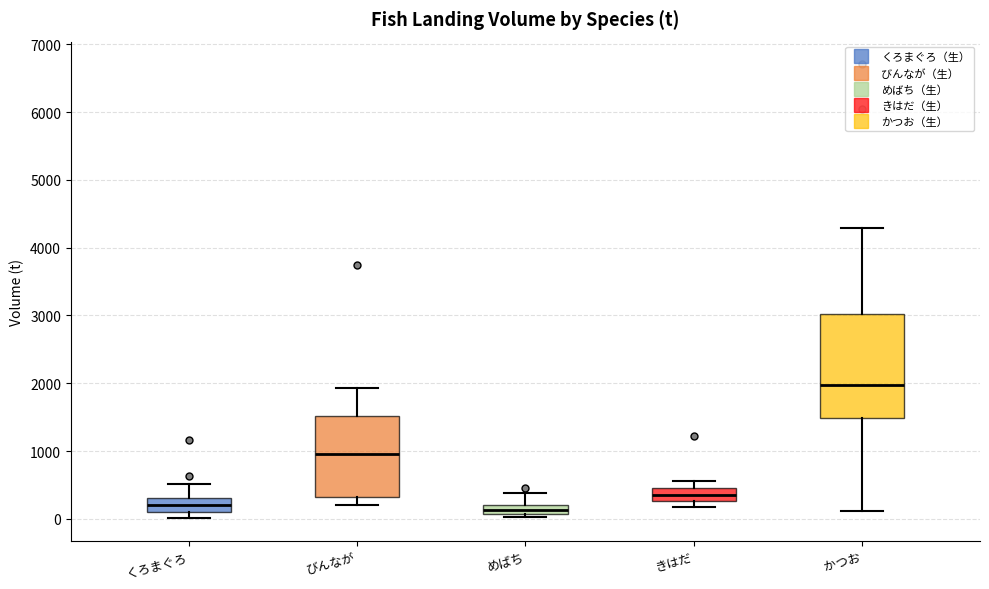

Where is the lower edge of the box for びんなが on the y-axis? The values are not printed on the chart, so give them approximately, as read against the axis.

300